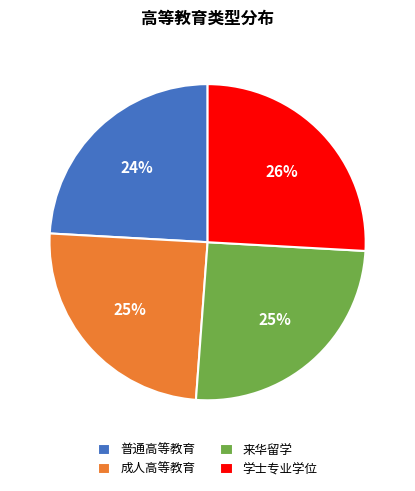

To the nearest percent, what percentage of the pie is 学士专业学位?

26%